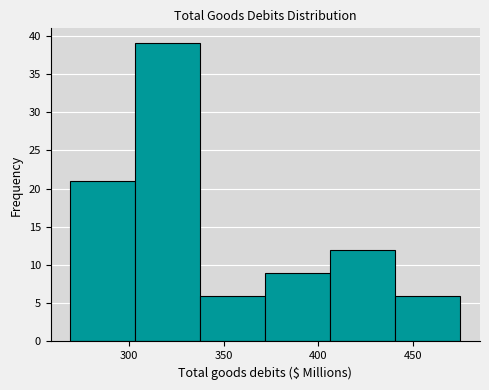

Reading left to right, list every bar in this chart as the range it spans on the x-axis followed by its height. Neither the bar edges nor the heights are printed on the chart, so give them approximately, as read against the axes.

270 to 305: 21
305 to 340: 39
340 to 370: 6
370 to 405: 9
405 to 440: 12
440 to 475: 6